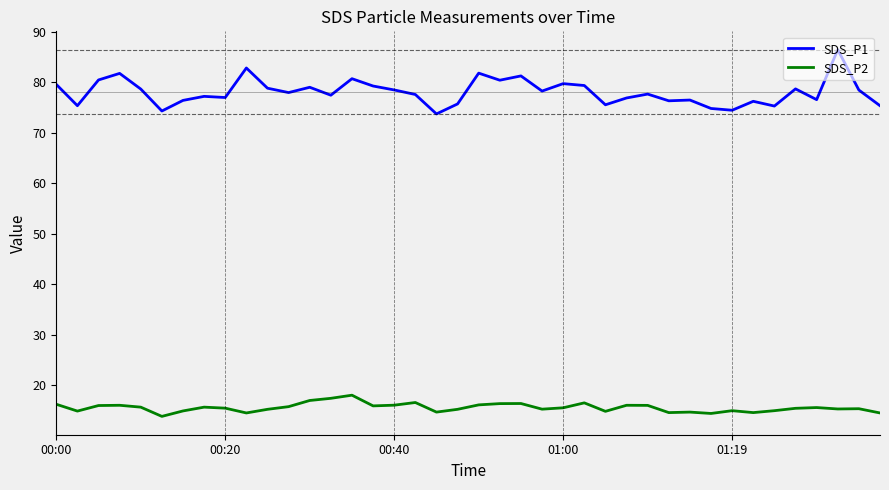

True or false: SDS_P2 and SDS_P1 cross at least once.

False